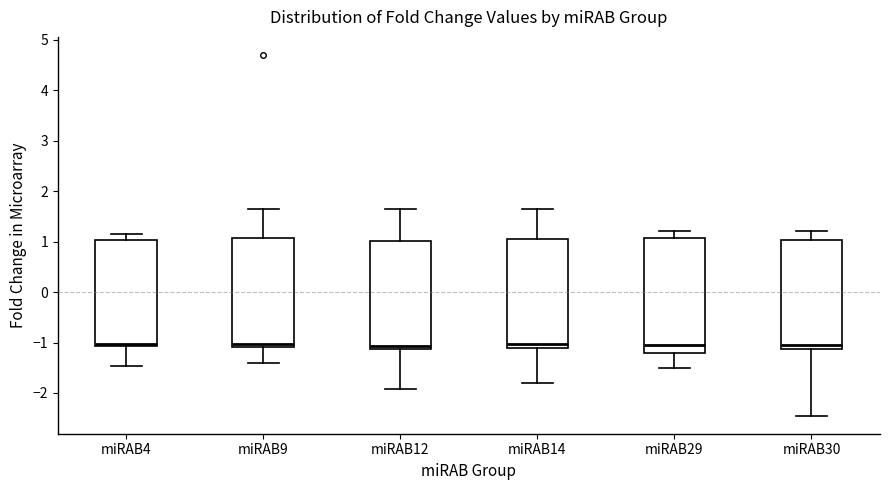

Reading left to right, read every box against the y-axis: the position of its median line, the range the box covers, and the ends of its whiskers. The values are not printed on the chart, so give them approximately, as read against the axis.

miRAB4: median -1.0, box -1.1 to 1.0, whiskers -1.5 to 1.2
miRAB9: median -1.0, box -1.1 to 1.1, whiskers -1.4 to 1.6
miRAB12: median -1.1 (just above the box's lower edge), box -1.1 to 1.0, whiskers -1.9 to 1.6
miRAB14: median -1.0, box -1.1 to 1.1, whiskers -1.8 to 1.6
miRAB29: median -1.0, box -1.2 to 1.1, whiskers -1.5 to 1.2
miRAB30: median -1.0, box -1.1 to 1.0, whiskers -2.4 to 1.2